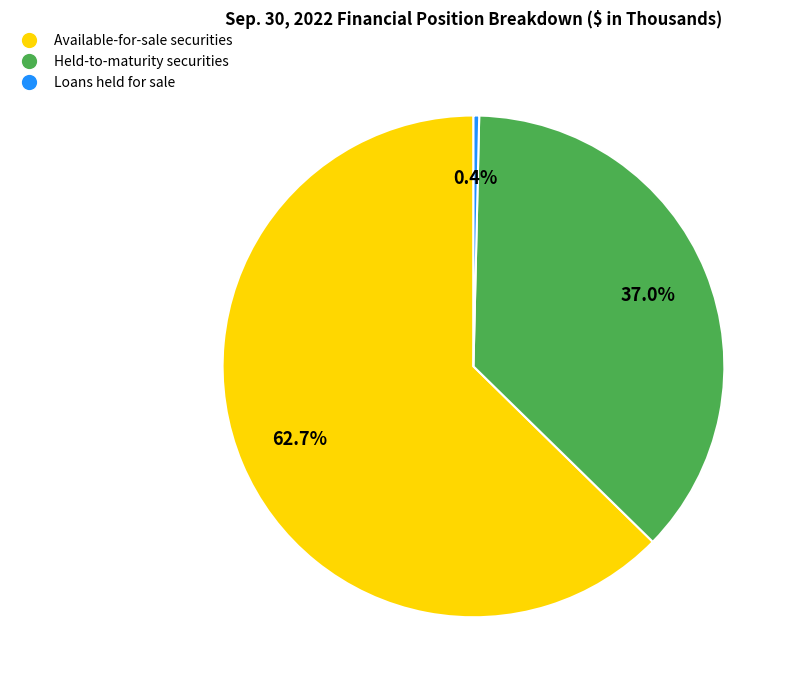

Which category has the biggest portion of the pie?

Available-for-sale securities